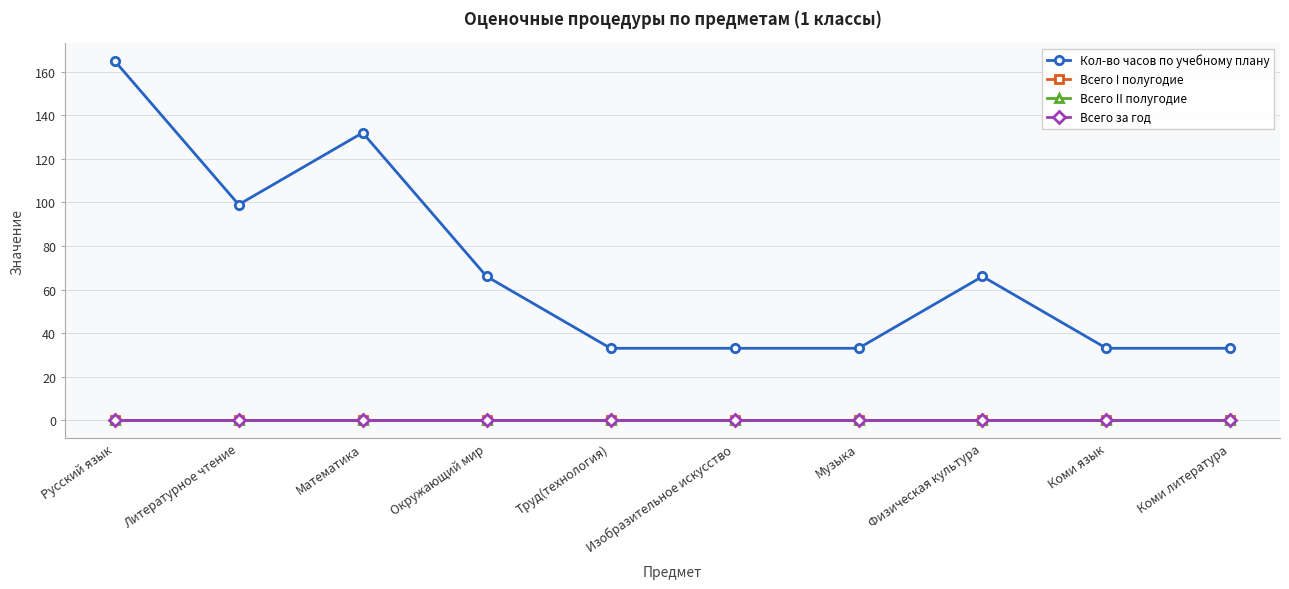

Is this an area chart (filled region under the line)?

No